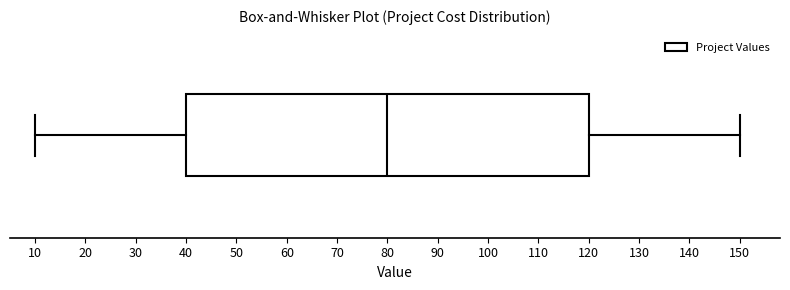

Where does the left whisker of the box end on the x-axis? The values are not printed on the chart, so give them approximately, as read against the axis.

10